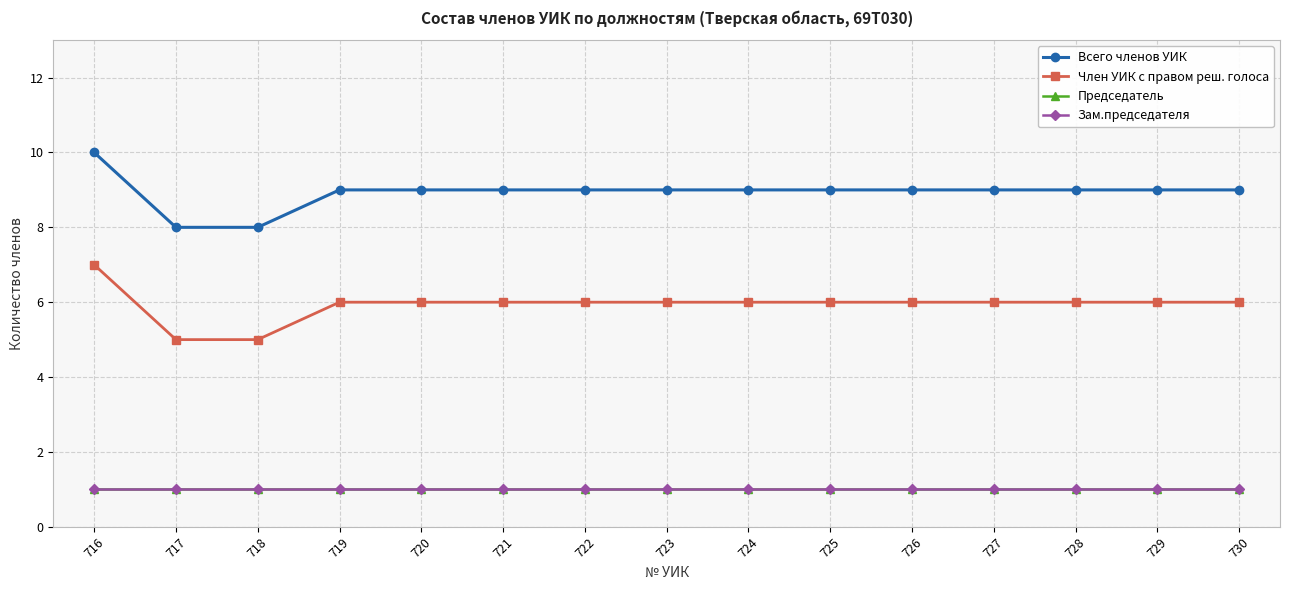

Which has a higher value, 724 or 725?

724